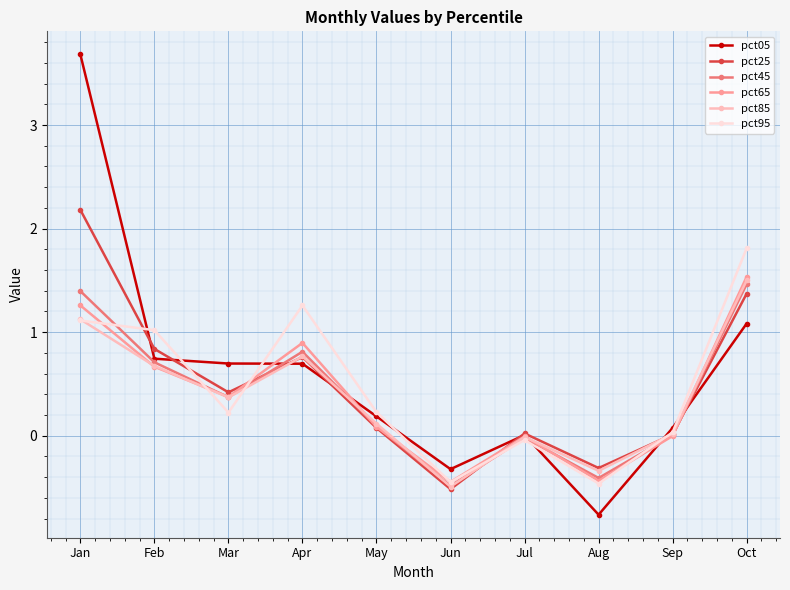

Which label corresponds to the largest value in the chart?

Jan